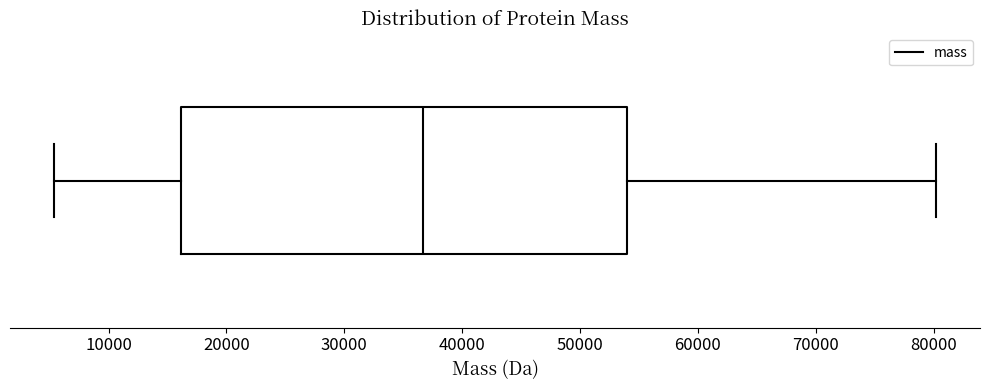

Transcribe this box plot: give where the median line is, the range the box spans, and where the two whiskers end, as read against the x-axis. The values are not printed on the chart, so give them approximately, as read against the axis.

median 37000, box 16000 to 54000, whiskers 5000 to 80000